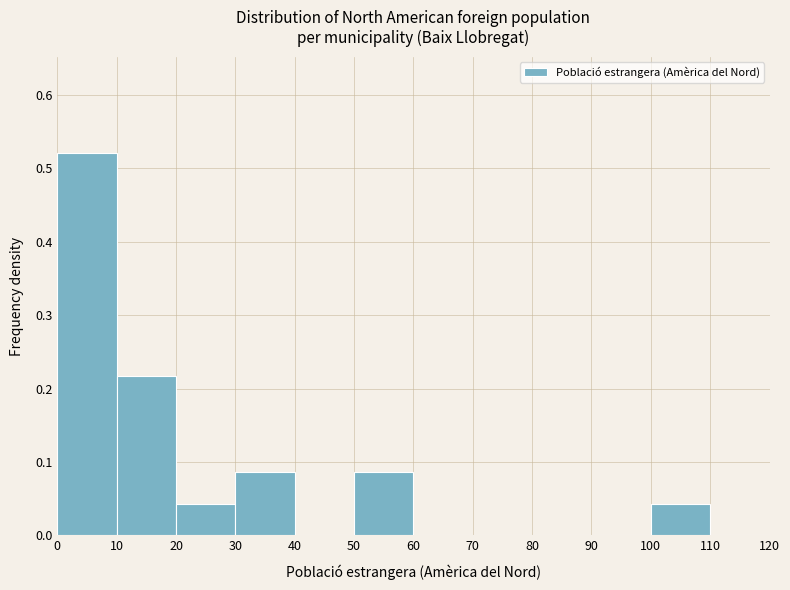

Which range on the x-axis has the tallest bar?

0 to 10